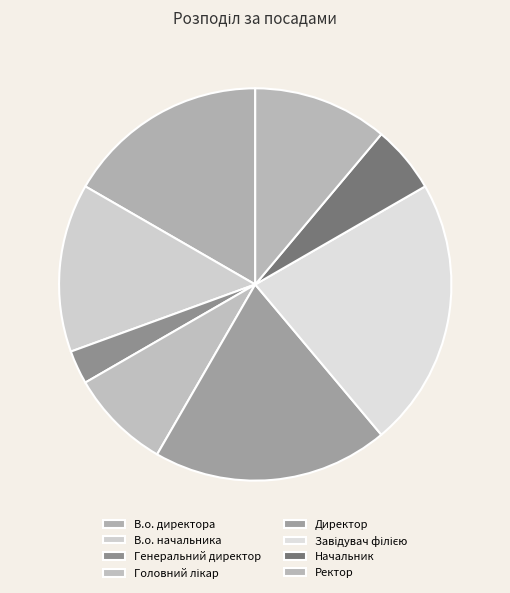

True or false: В.о. начальника accounts for 6% of the total.

False